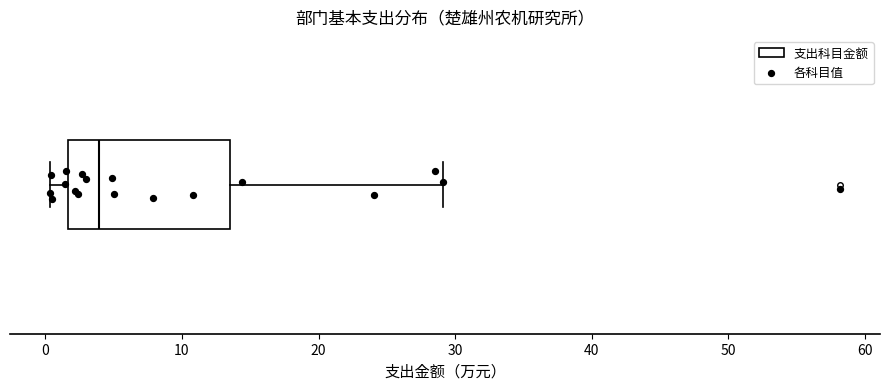

Where does the left whisker of the box end on the x-axis? The values are not printed on the chart, so give them approximately, as read against the axis.

0